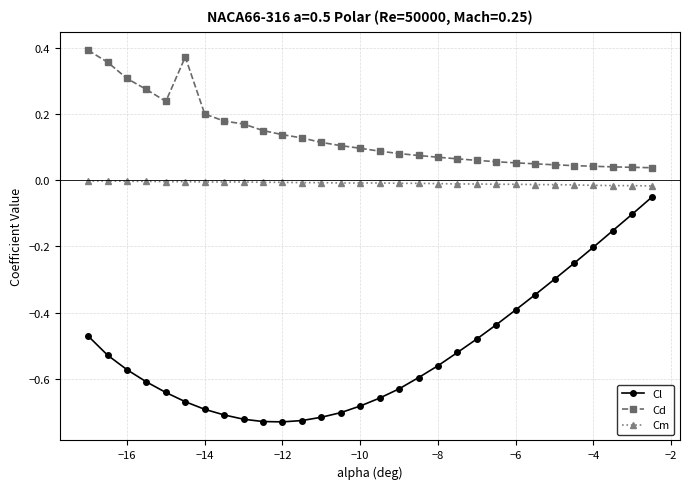

What is the sum of all Cl values?

-15.6